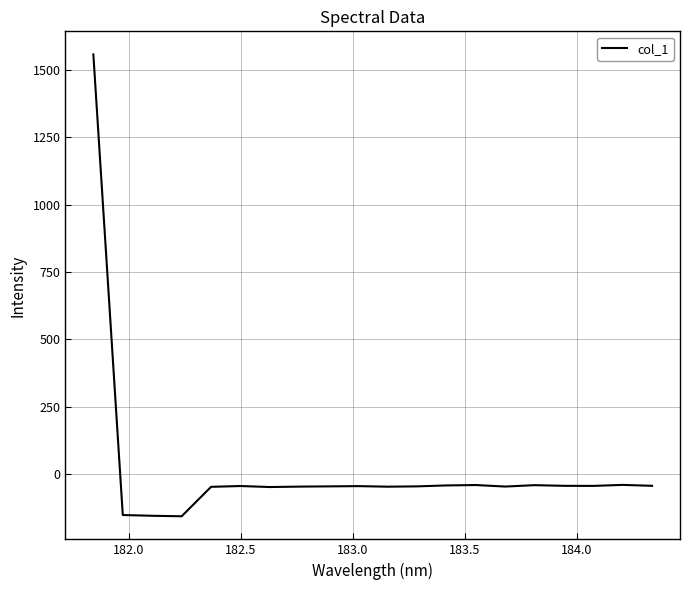

What is the smallest value displayed?

-157.6